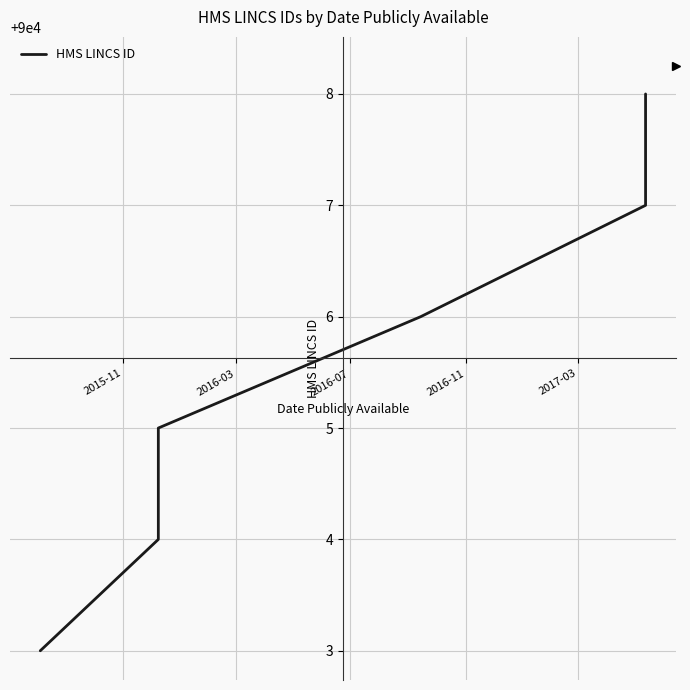

Which category has the lowest value across all series?

2015-11